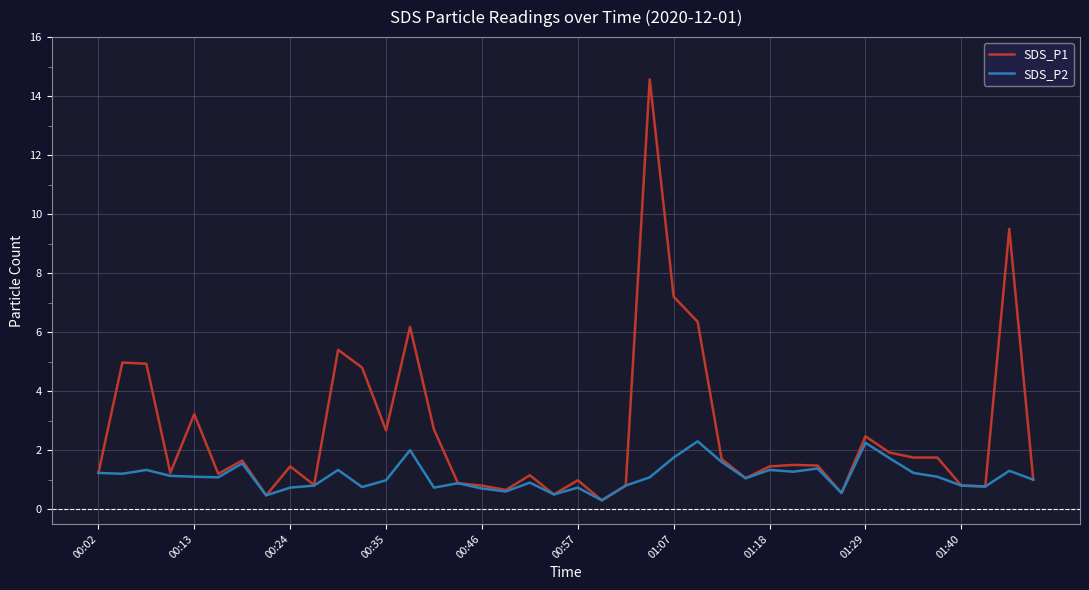

What is the highest value of the SDS_P2 series?

2.3